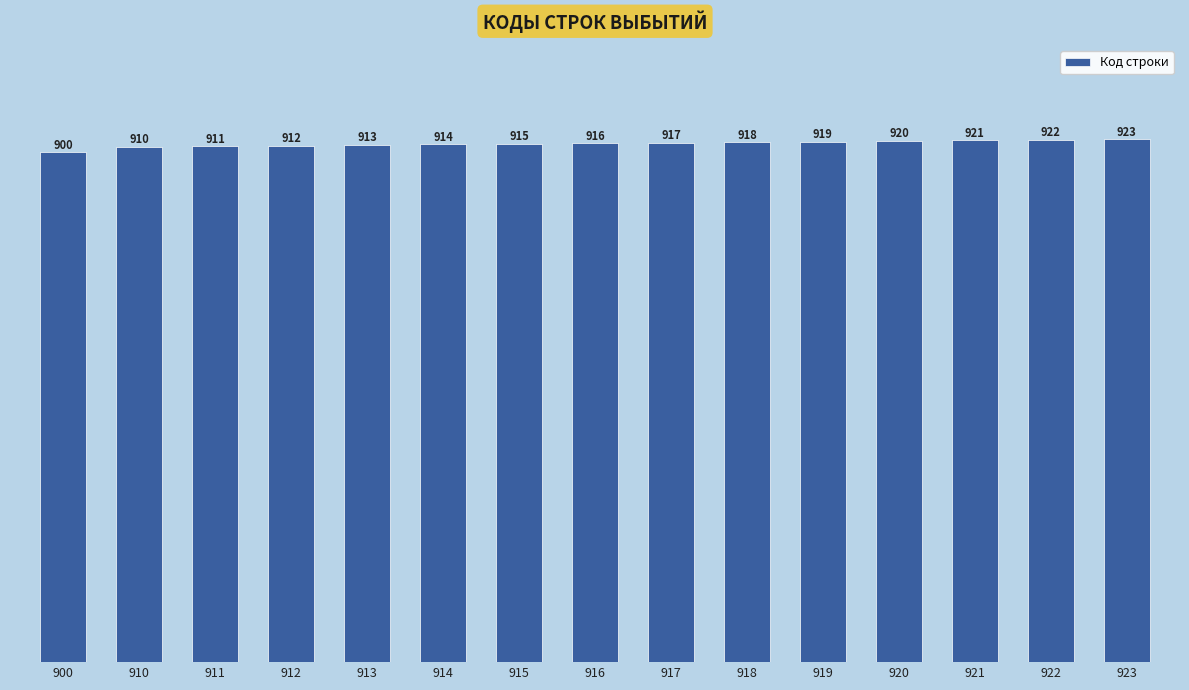

What is the difference between the maximum and minimum values?

23